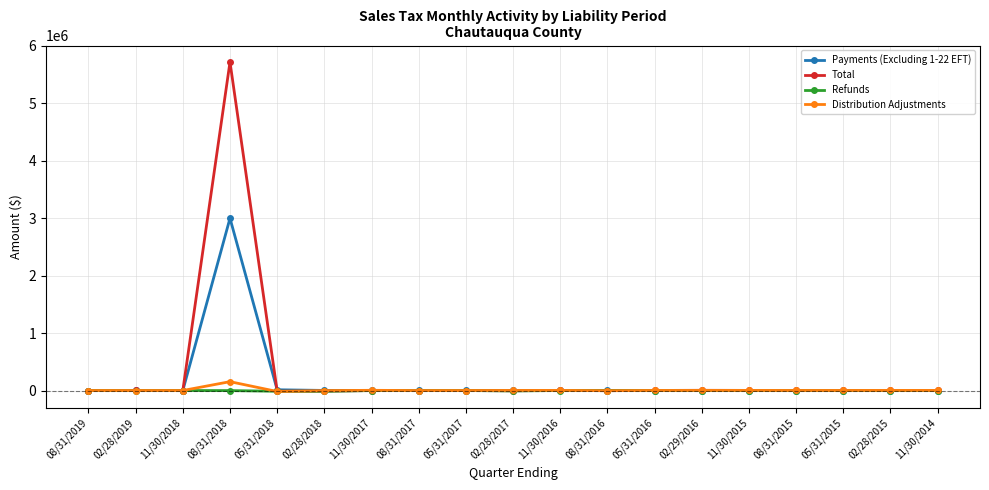

True or false: Total has more than 0 points higher than both neighbors.

True